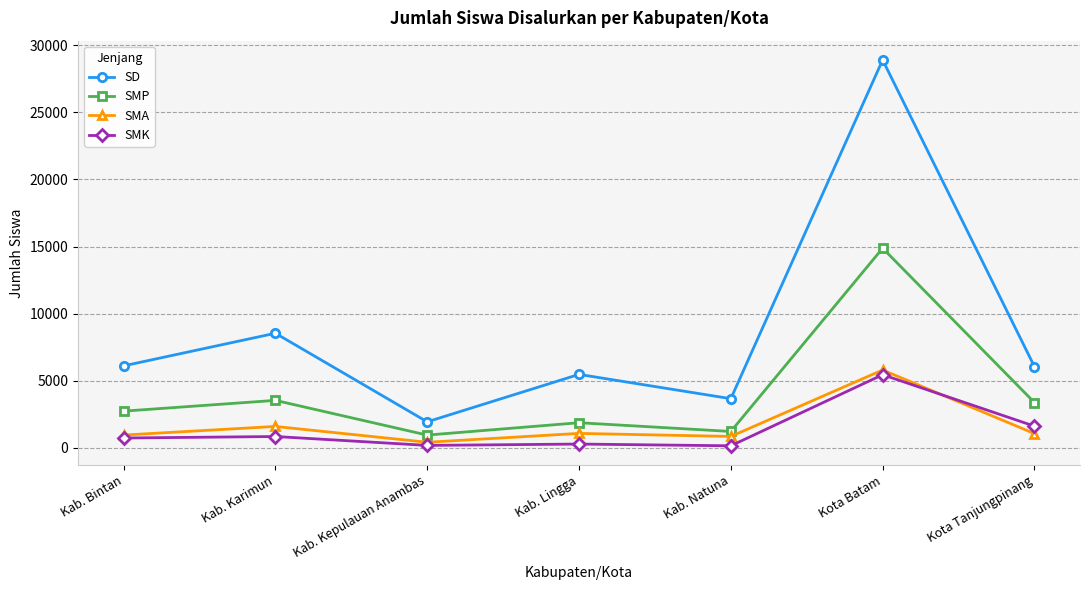

What is the label of the 3rd point from the right?

Kab. Natuna